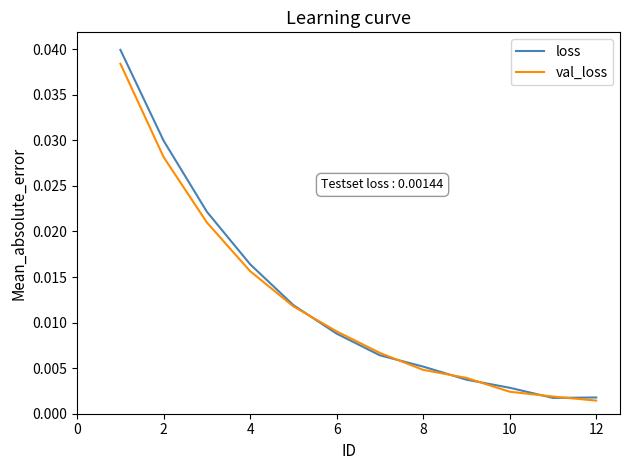

True or false: val_loss has more than 0 points higher than both neighbors.

False